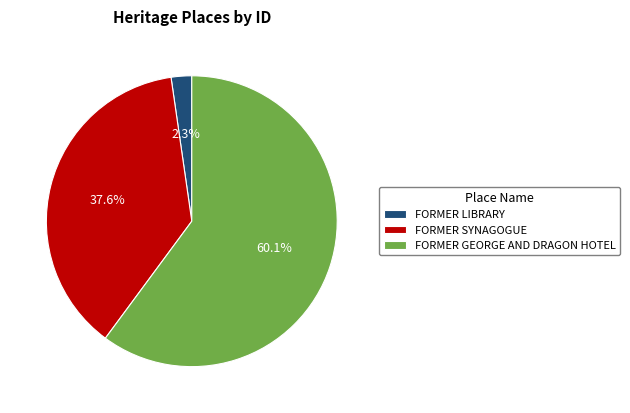

Which has a higher value, FORMER LIBRARY or FORMER SYNAGOGUE?

FORMER SYNAGOGUE